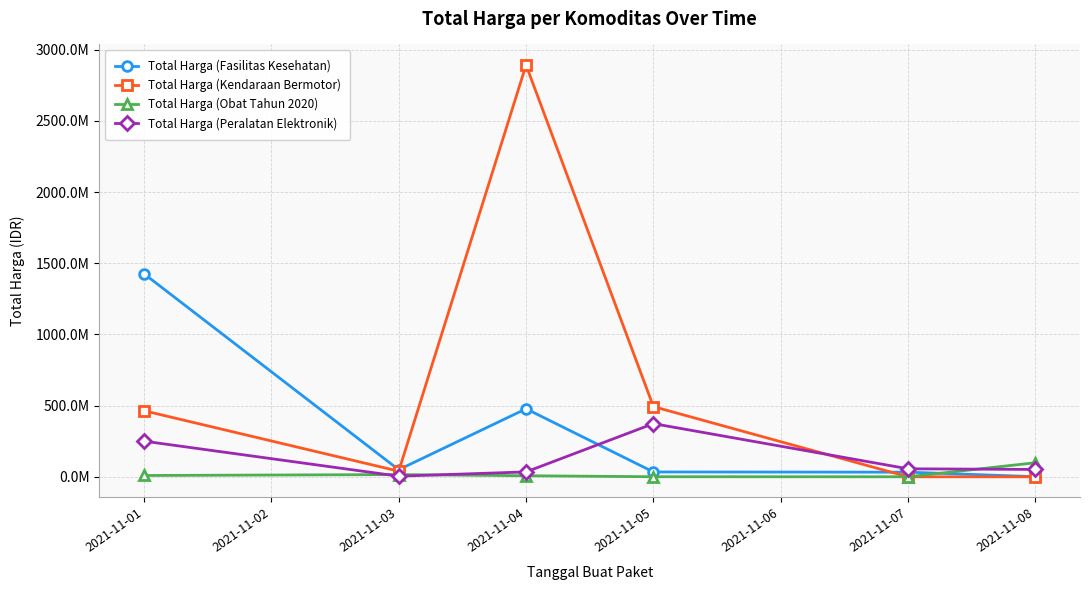

True or false: Total Harga (Peralatan Elektronik) and Total Harga (Obat Tahun 2020) intersect in this chart.

True